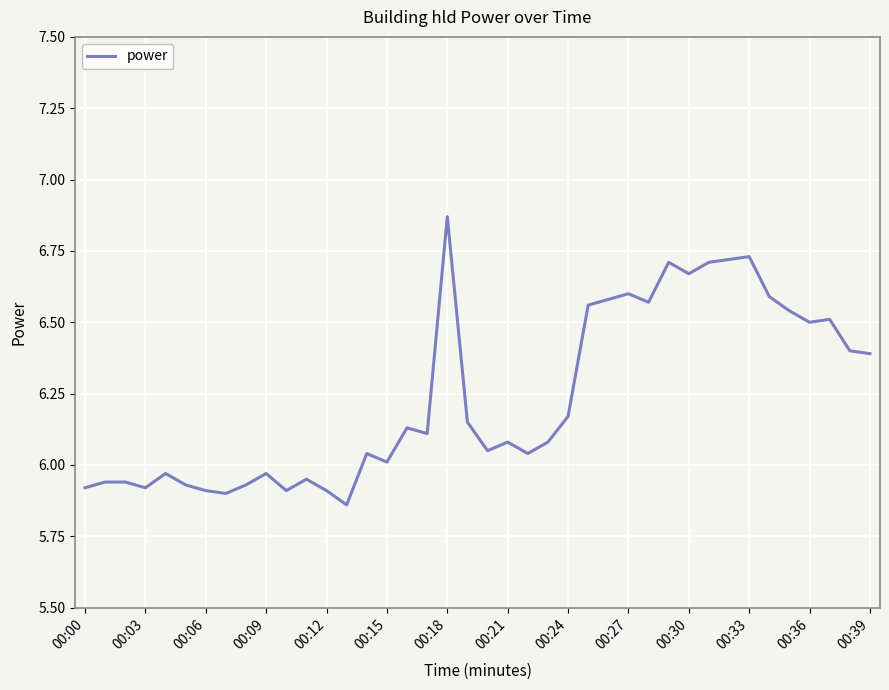

What is the difference between the maximum and minimum values?

1.0